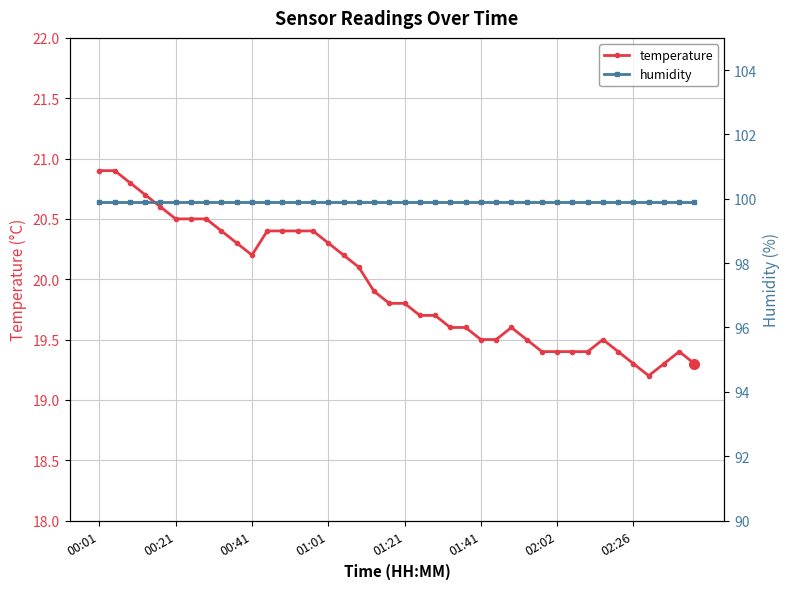

Which series has the largest total across all categories?

humidity